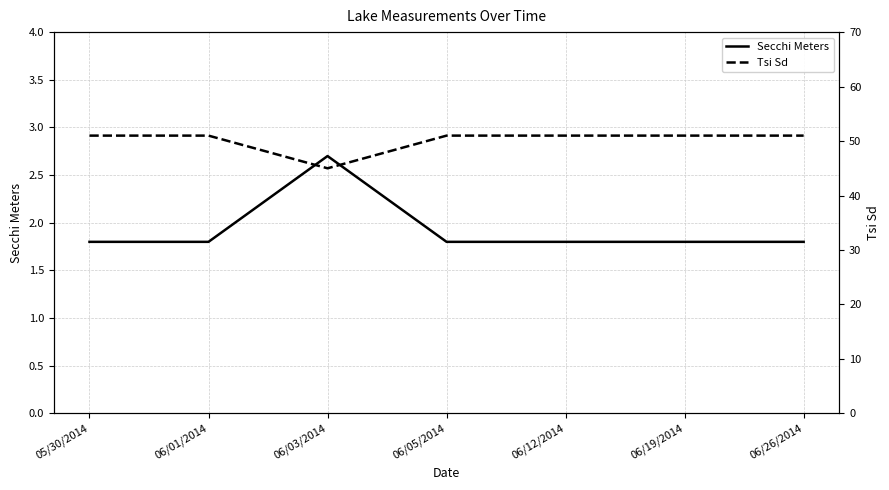

Is it true that Tsi Sd equals 51.0 at 06/05/2014?

True